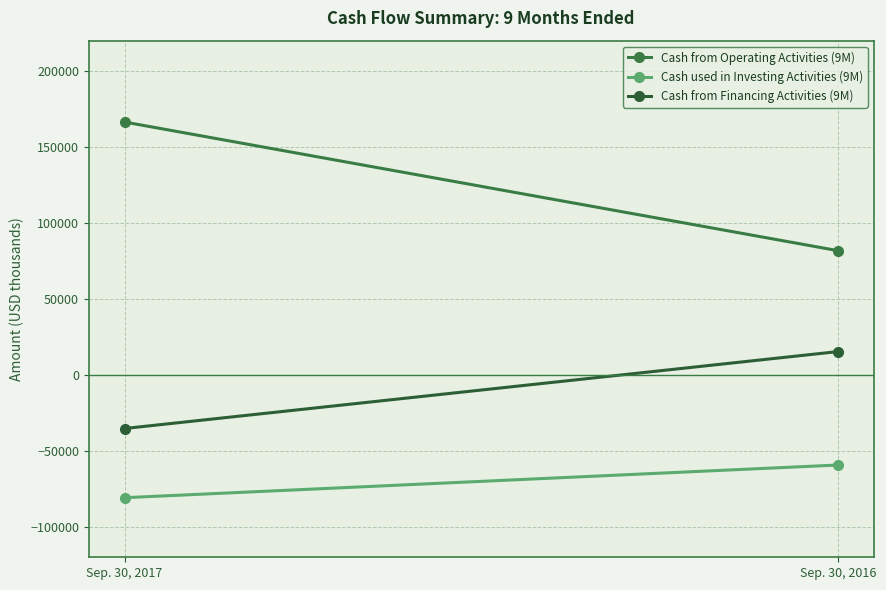

What are all the series names shown in the legend?

Cash from Operating Activities (9M), Cash used in Investing Activities (9M), Cash from Financing Activities (9M)